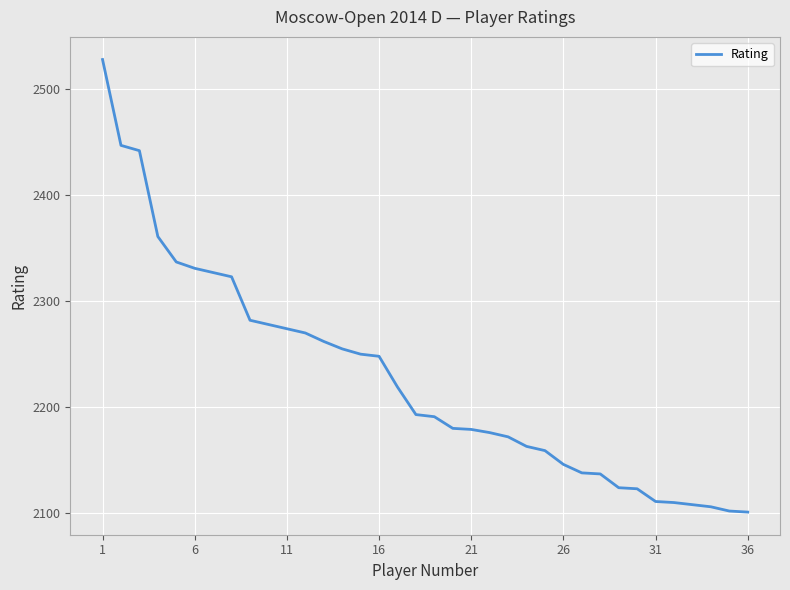

What is the greatest value displayed?

2528